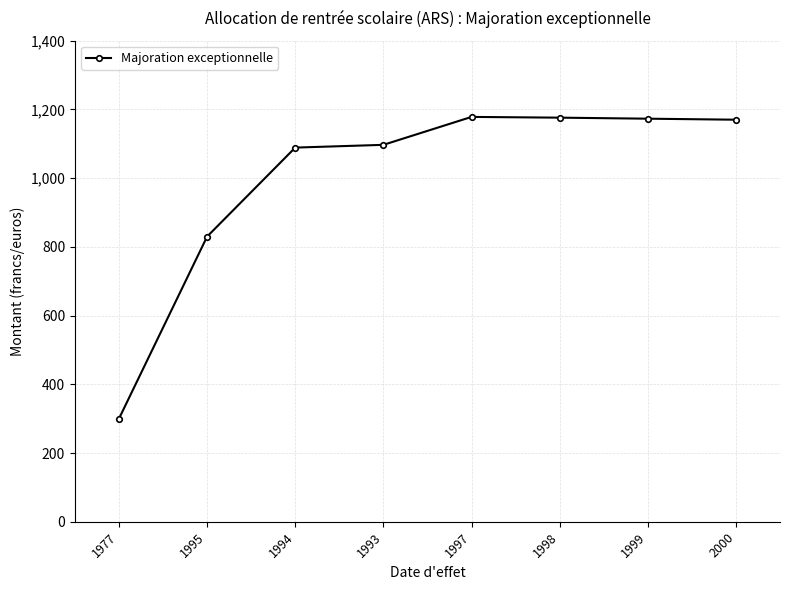

What is the maximum value shown in the chart?

1178.3